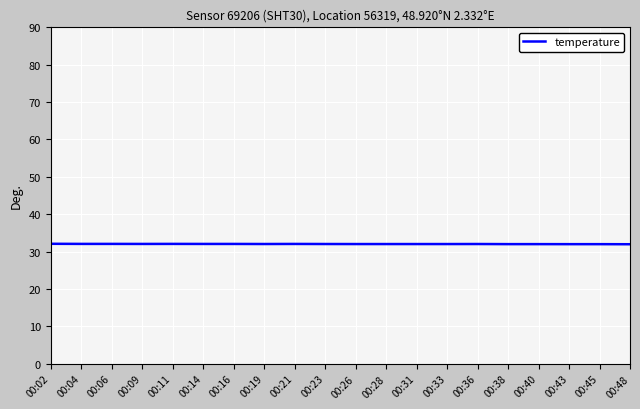

What is the minimum value shown in the chart?

32.0